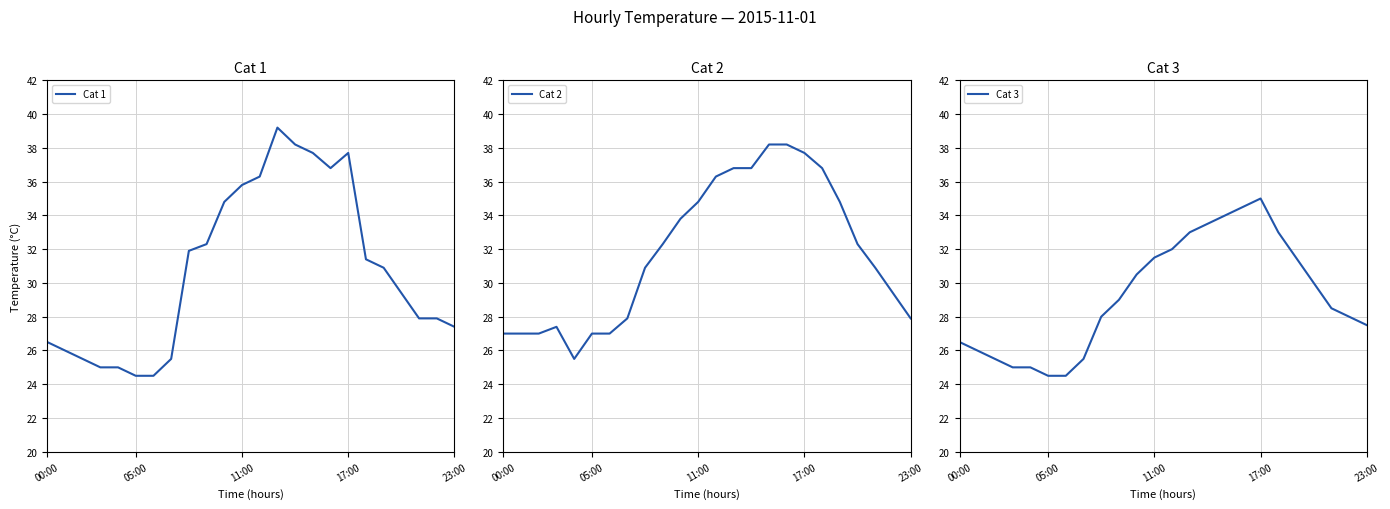

What is the average value of the Cat 3 series?

29.2